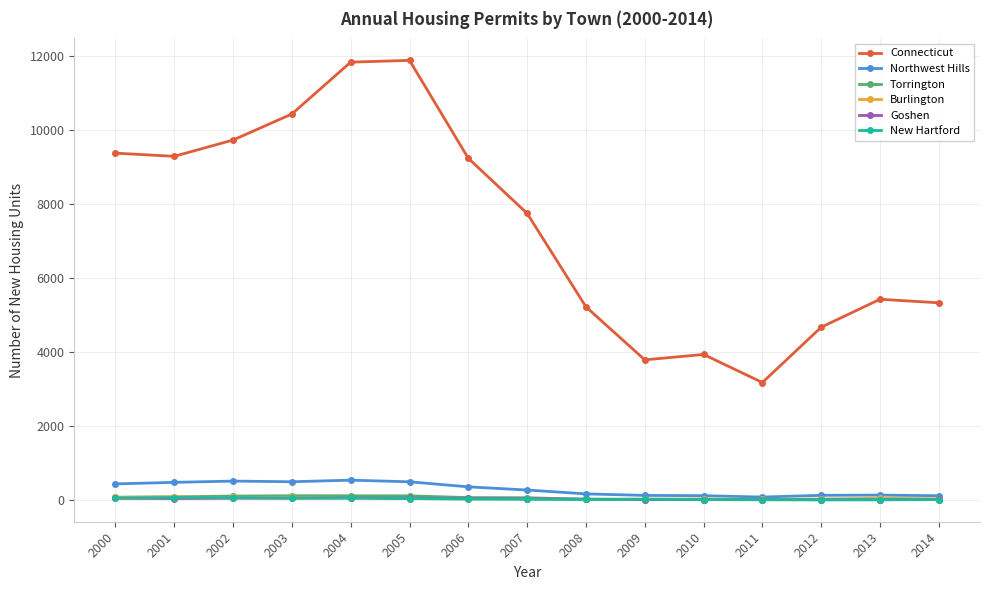

The Torrington series shows 13 at 2008. True or false?

True